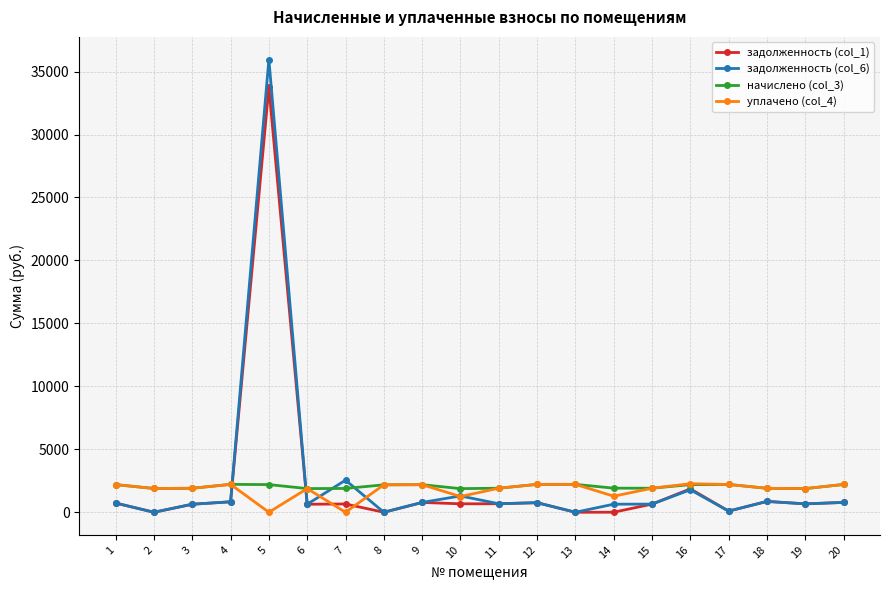

What is the sum of the задолженность (col_1) values at 11 and 17?

767.3